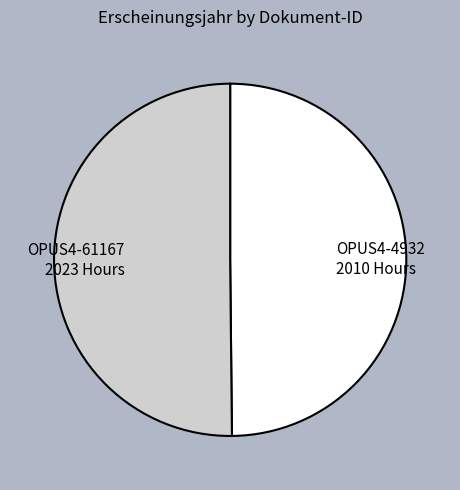

The OPUS4-61167 slice represents 50% of the pie. True or false?

True